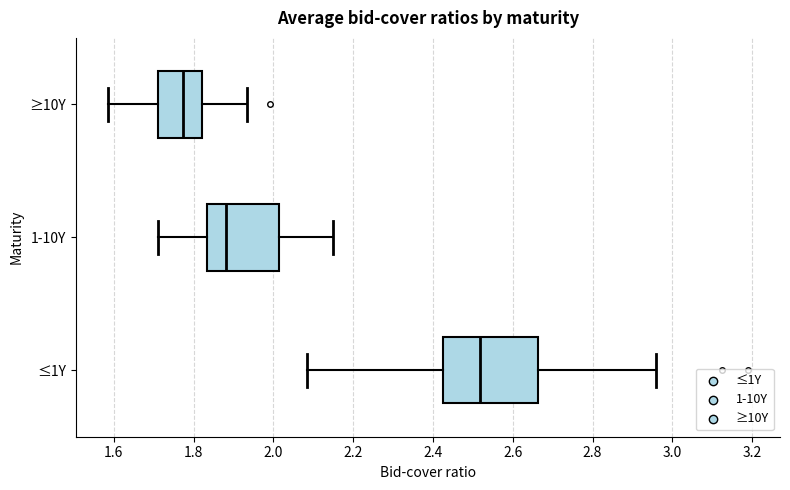

Where does the left whisker of the box for ≤1Y end on the x-axis? The values are not printed on the chart, so give them approximately, as read against the axis.

2.08